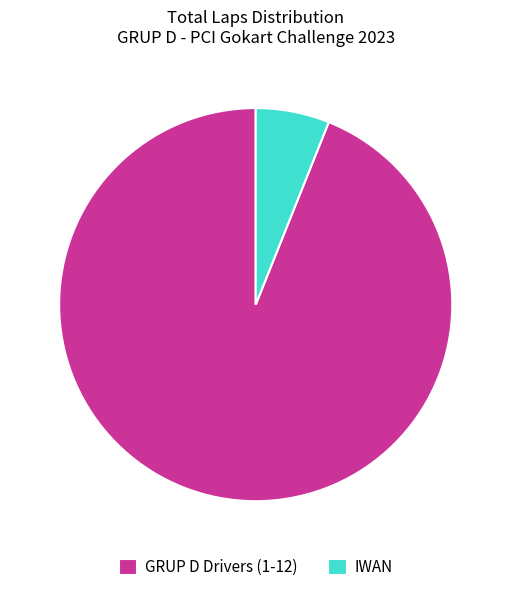

How many segments does this pie chart have?

2